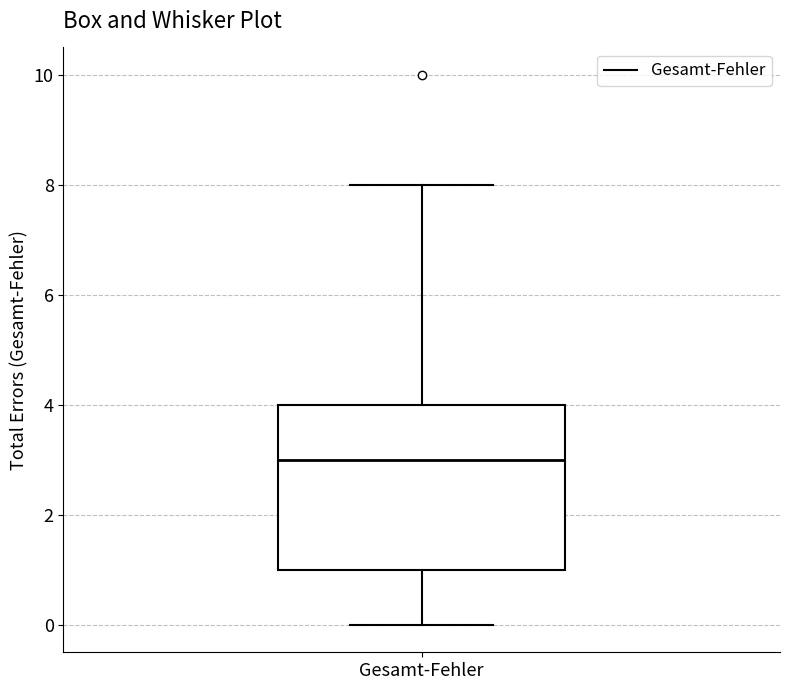

Where is the upper edge of the box for Gesamt-Fehler on the y-axis? The values are not printed on the chart, so give them approximately, as read against the axis.

4